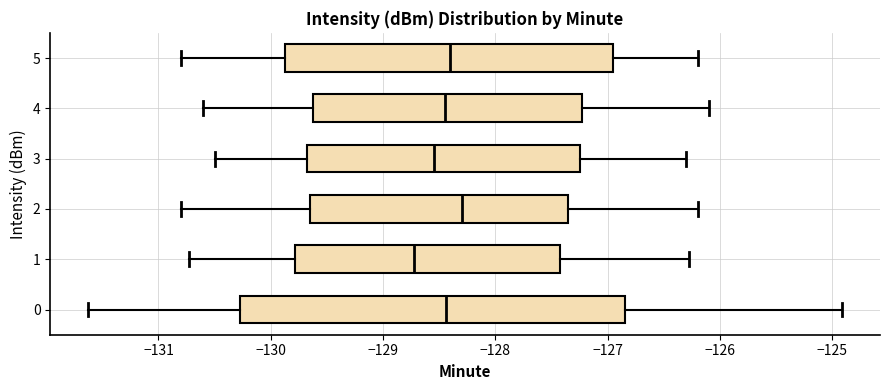

Where is the left edge of the box at y = 3 on the x-axis? The values are not printed on the chart, so give them approximately, as read against the axis.

-129.7